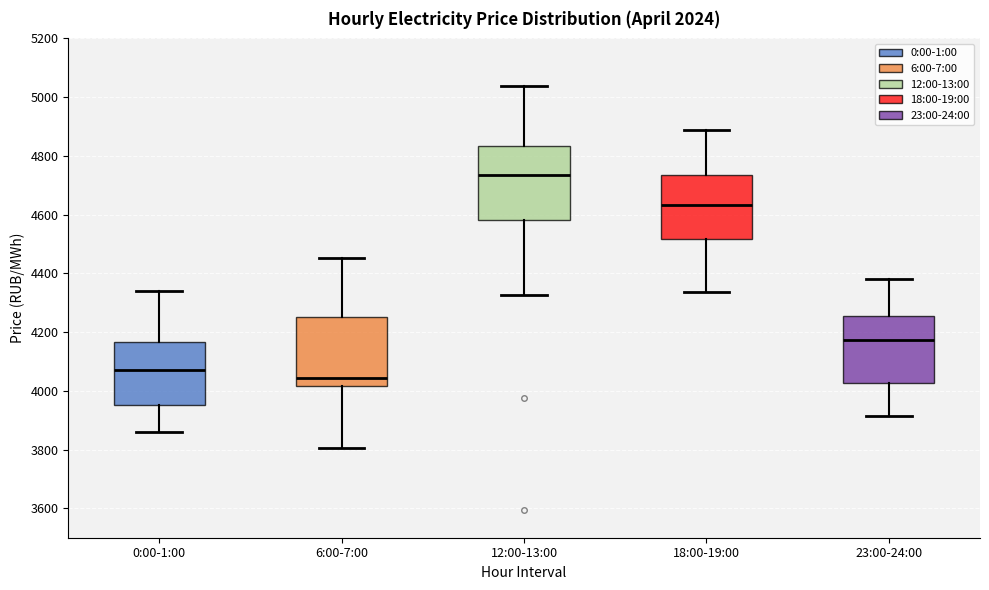

Which box has the lowest median line?

6:00-7:00